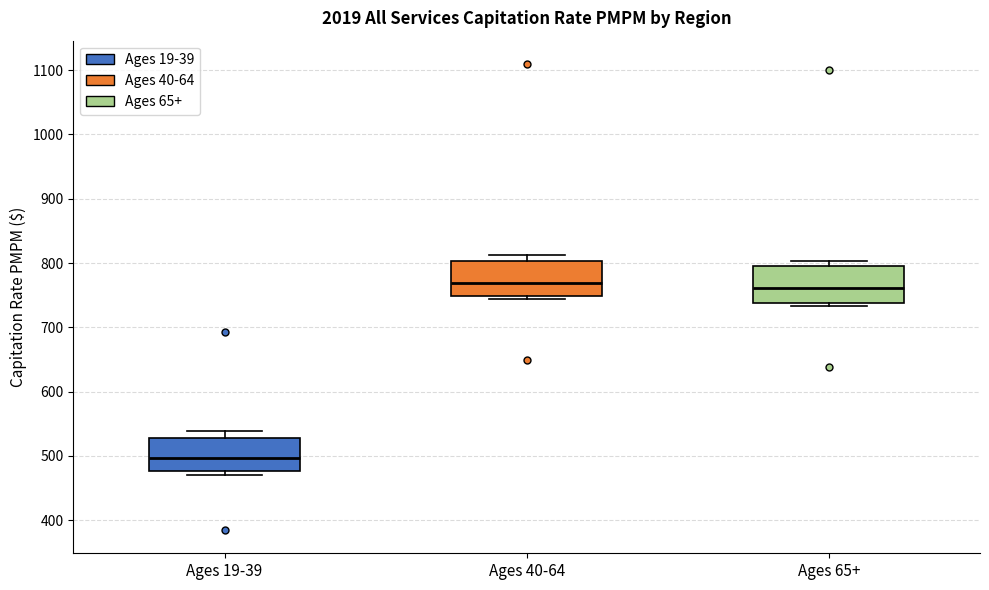

Reading left to right, read every box against the y-axis: the position of its median line, the range the box covers, and the ends of its whiskers. The values are not printed on the chart, so give them approximately, as read against the axis.

Ages 19-39: median 500, box 480 to 530, whiskers 470 to 540
Ages 40-64: median 770, box 750 to 800, whiskers 740 to 810
Ages 65+: median 760, box 740 to 790, whiskers 730 to 800